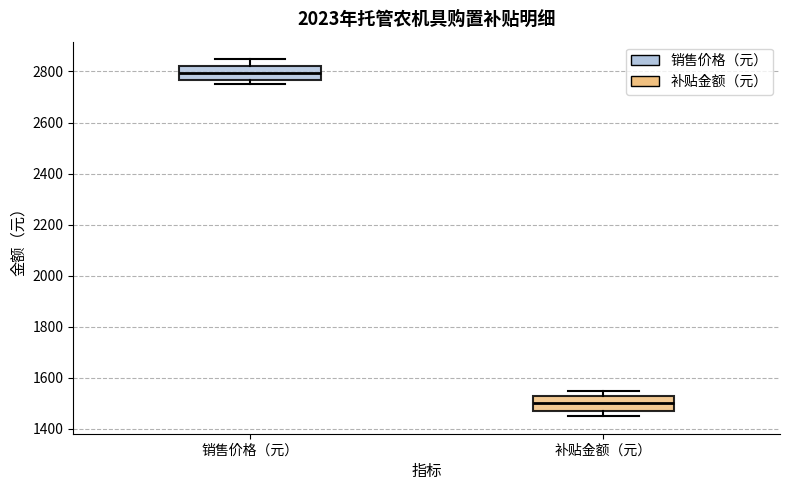

Where is the lower edge of the box for 销售价格（元） on the y-axis? The values are not printed on the chart, so give them approximately, as read against the axis.

2760